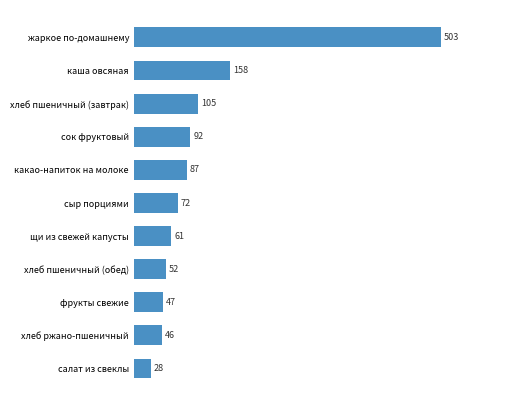

Read the value at хлеб пшеничный (завтрак).

104.8